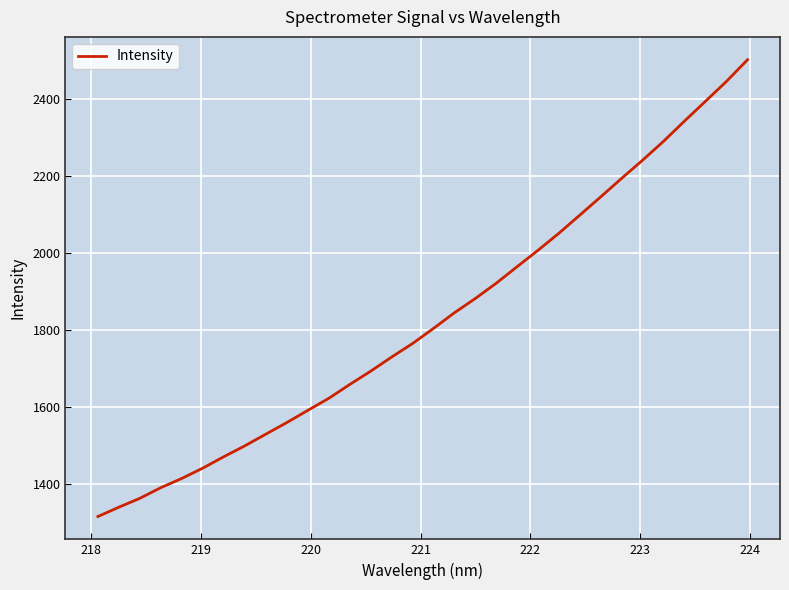

What is the greatest value displayed?

2503.0